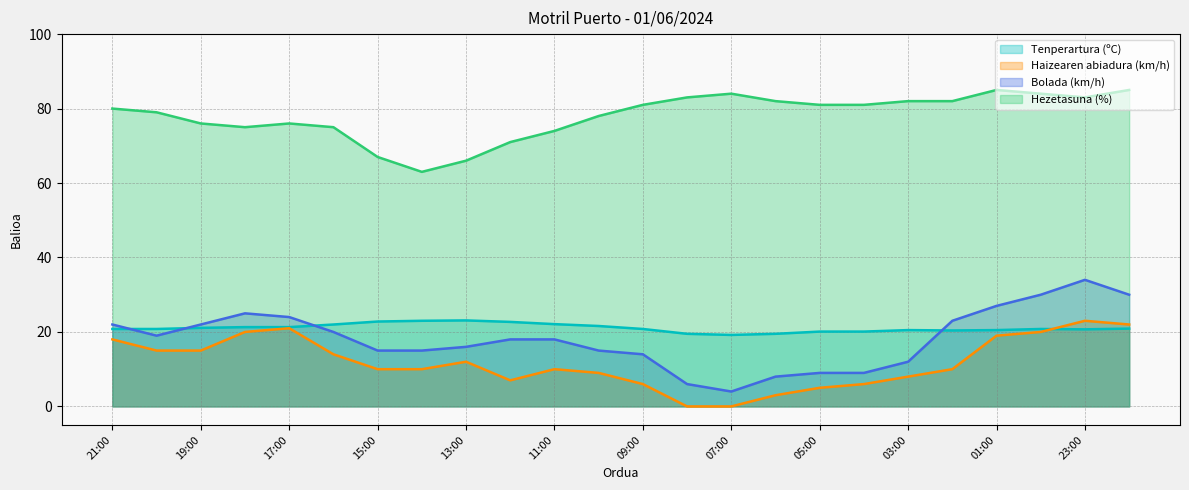

True or false: Haizearen abiadura (km/h) and Hezetasuna (%) cross at least once.

False